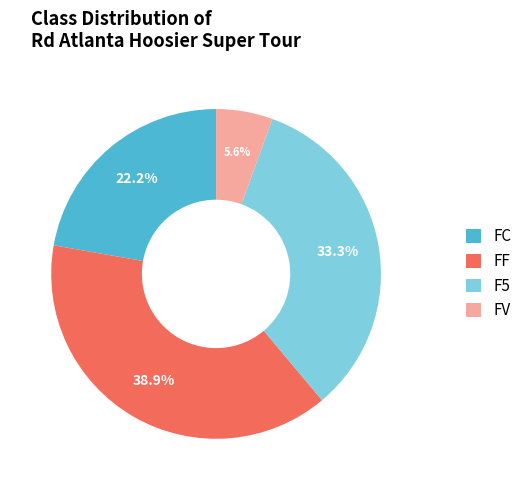

Rank the categories by value from lowest to highest.

FV, FC, F5, FF